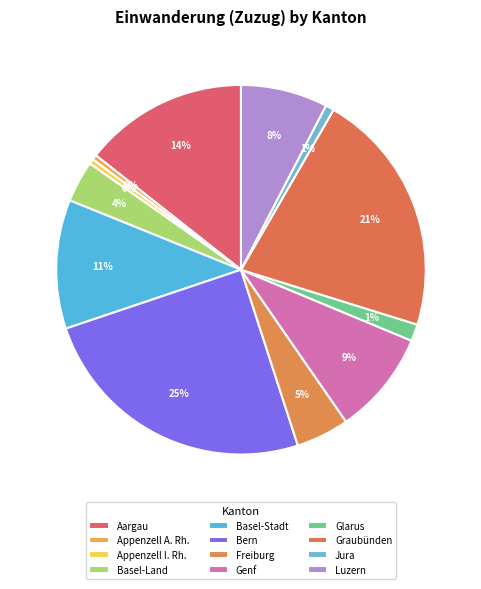

What is the total percentage of Bern and Graubünden?

46.3%